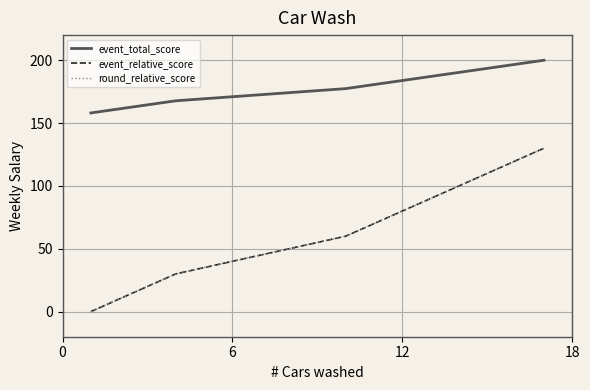

What is the label of the 12th point from the left?

12